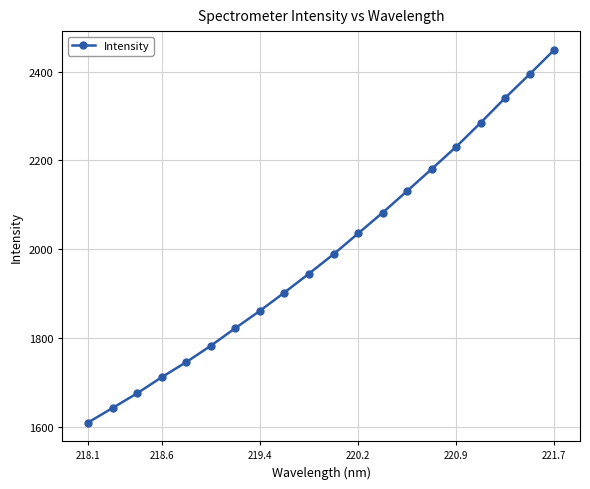

What is the sum of all values?

39817.0